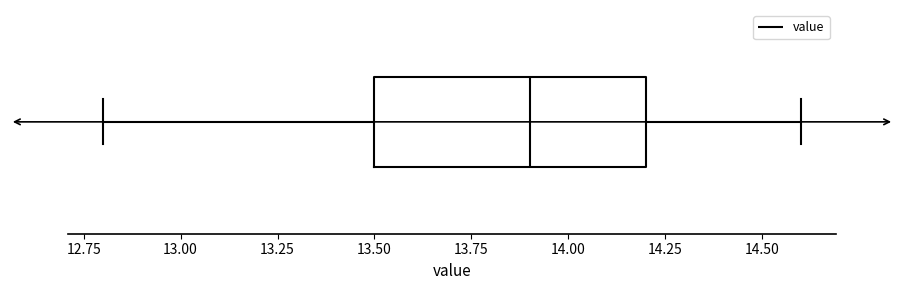

Transcribe this box plot: give where the median line is, the range the box spans, and where the two whiskers end, as read against the x-axis. The values are not printed on the chart, so give them approximately, as read against the axis.

median 13.9, box 13.5 to 14.2, whiskers 12.8 to 14.6